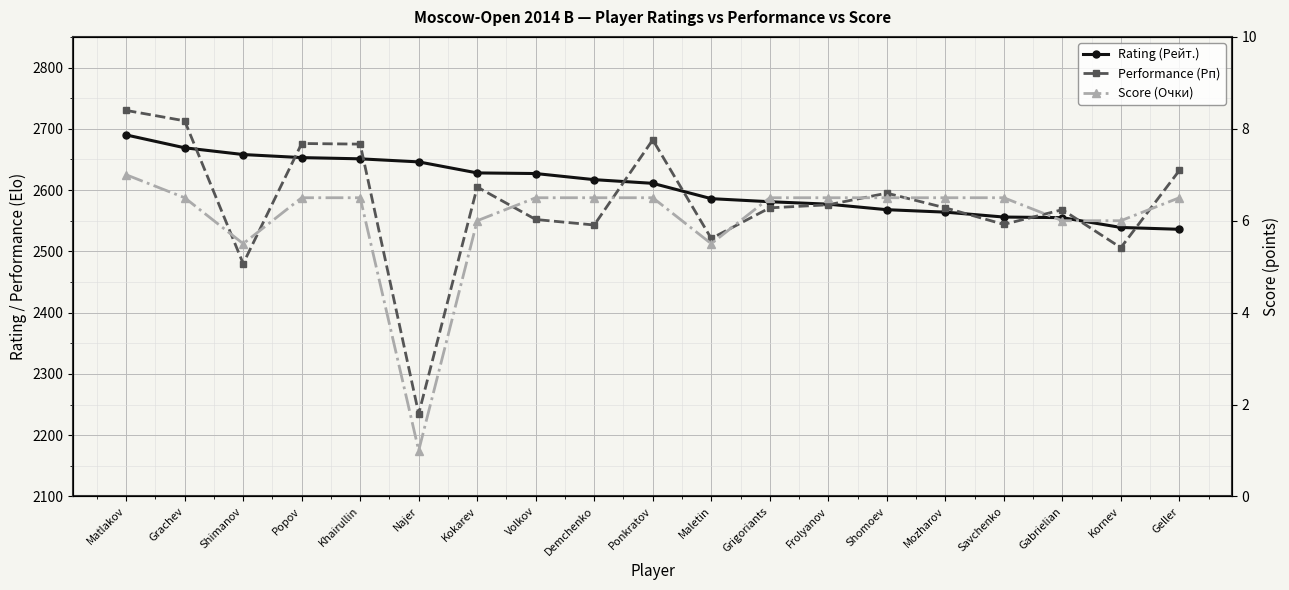

Which category has the highest value across all series?

Matlakov